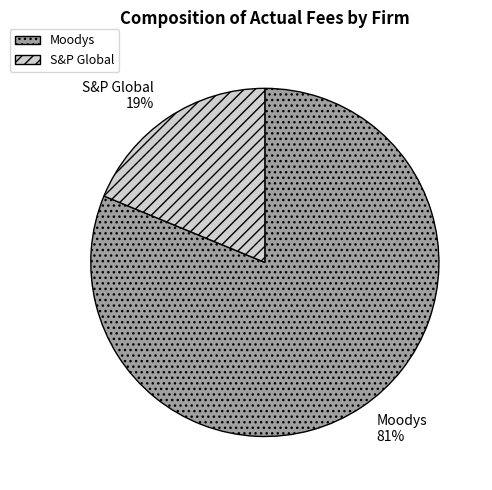

Is it true that S&P Global is 6% of the pie?

False